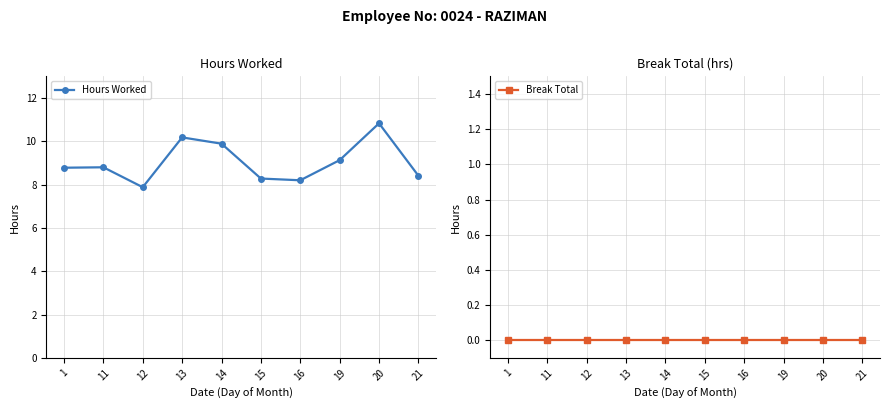

True or false: Hours Worked and Break Total cross at least once.

False